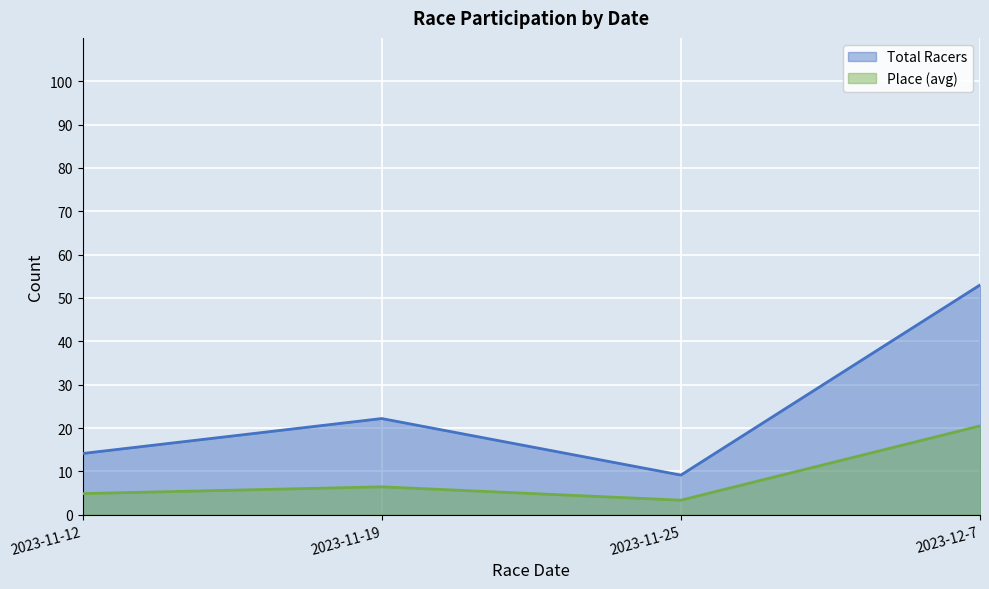

What position from the left is 2023-12-7?

4